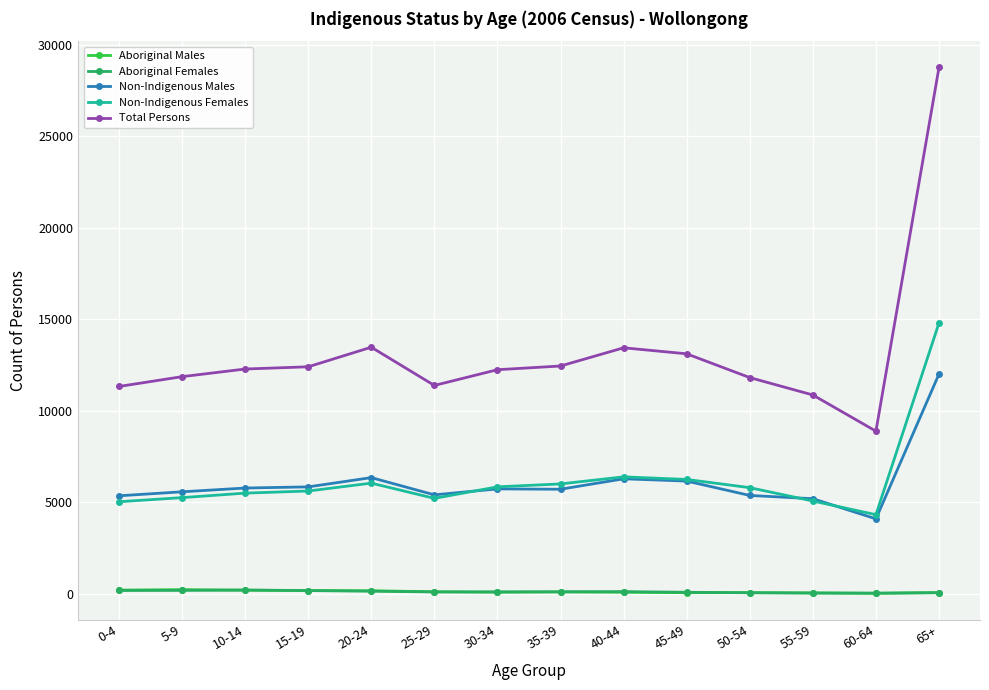

Is the value of Non-Indigenous Females at 5-9 greater than the value of Aboriginal Males at 55-59?

Yes